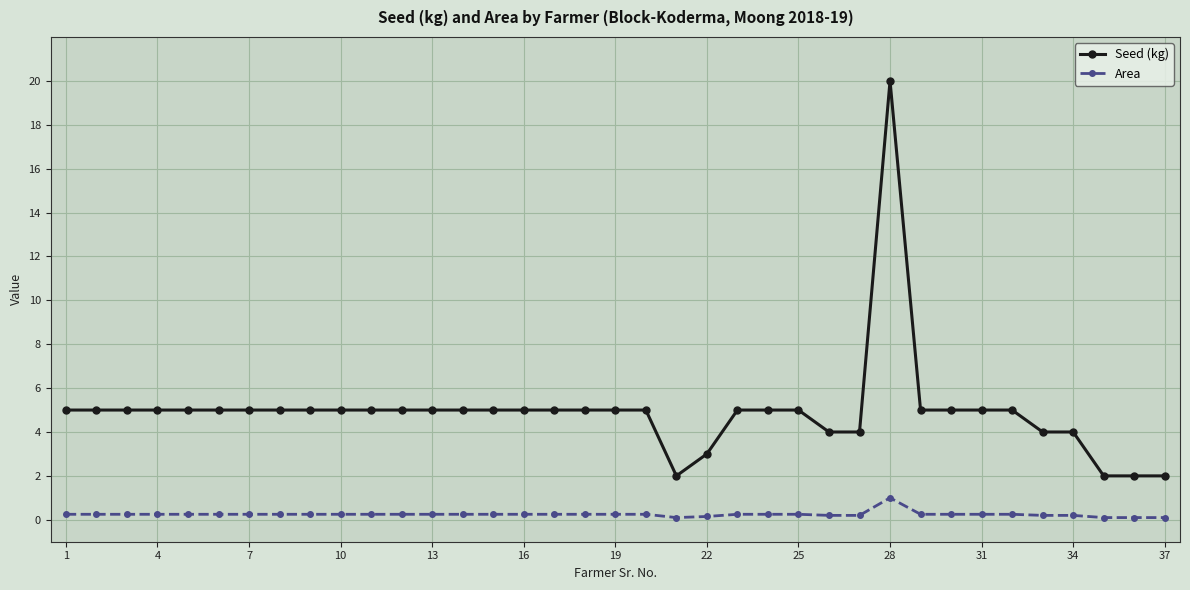

Which series has the widest spread of values?

Seed (kg)